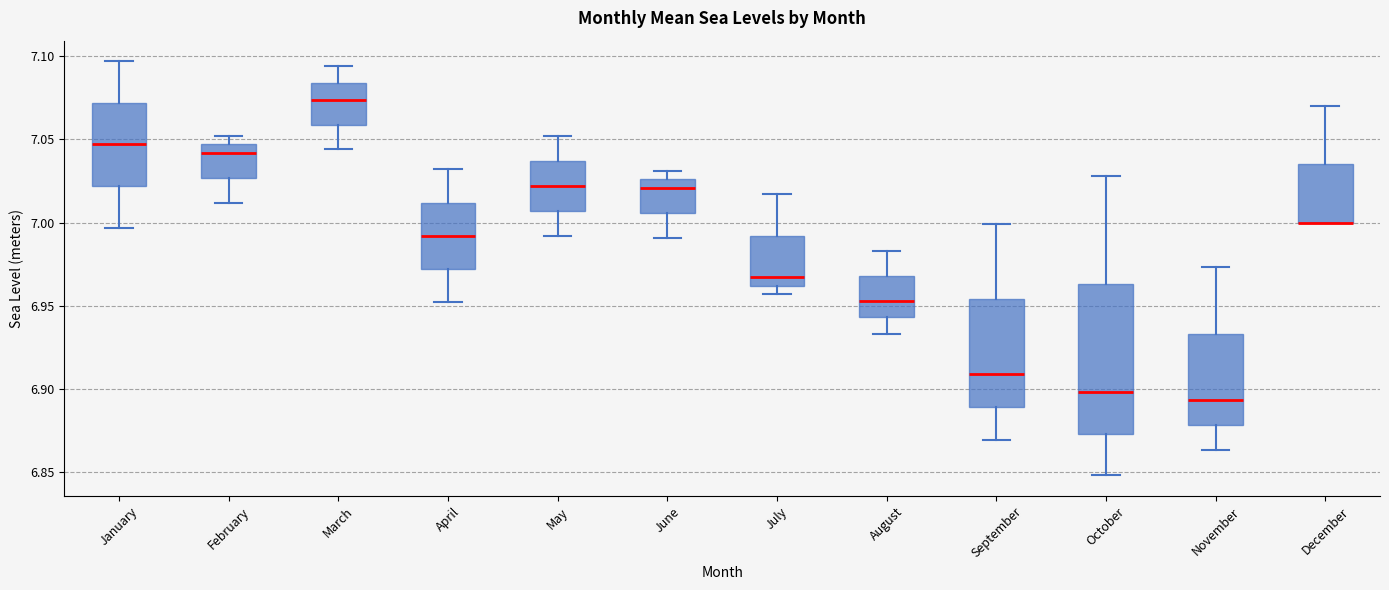

Reading left to right, read every box against the y-axis: the position of its median line, the range the box covers, and the ends of its whiskers. The values are not printed on the chart, so give them approximately, as read against the axis.

January: median 7.045, box 7.020 to 7.070, whiskers 6.995 to 7.095
February: median 7.040, box 7.025 to 7.045, whiskers 7.010 to 7.050
March: median 7.075, box 7.060 to 7.085, whiskers 7.045 to 7.095
April: median 6.990, box 6.970 to 7.010, whiskers 6.950 to 7.030
May: median 7.020, box 7.005 to 7.035, whiskers 6.990 to 7.050
June: median 7.020, box 7.005 to 7.025, whiskers 6.990 to 7.030
July: median 6.965, box 6.960 to 6.990, whiskers 6.955 to 7.015
August: median 6.955, box 6.945 to 6.970, whiskers 6.935 to 6.985
September: median 6.910, box 6.890 to 6.955, whiskers 6.870 to 7.000
October: median 6.900, box 6.875 to 6.965, whiskers 6.850 to 7.030
November: median 6.895, box 6.880 to 6.935, whiskers 6.865 to 6.975
December: median 7.000 (drawn on the box's lower edge), box 7.000 to 7.035, whiskers 7.000 to 7.070